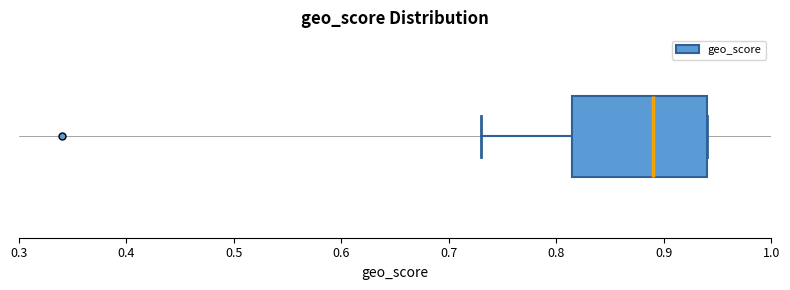

Read this box plot against the x-axis: the position of the median line, the range covered by the box, and the ends of both whiskers. The values are not printed on the chart, so give them approximately, as read against the axis.

median 0.89, box 0.82 to 0.94, whiskers 0.73 to 0.94